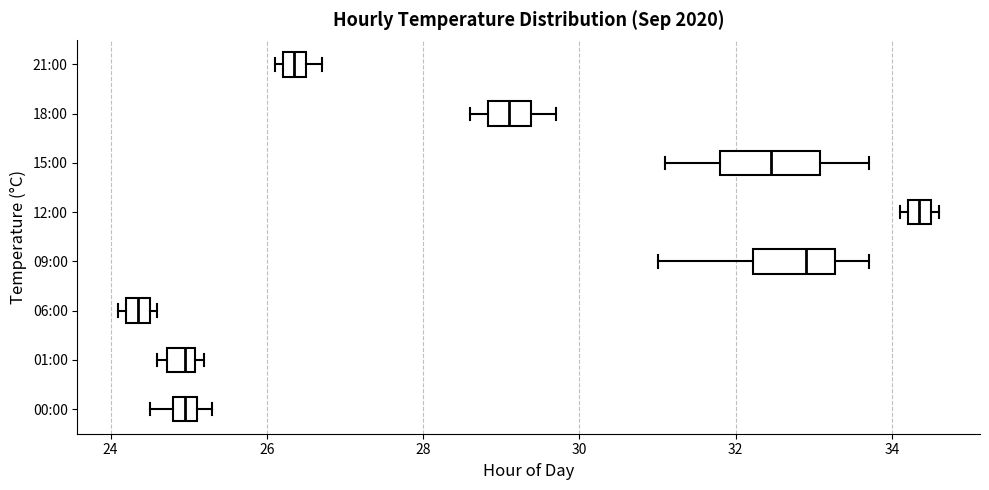

Which box's median line is the furthest to the right?

12:00